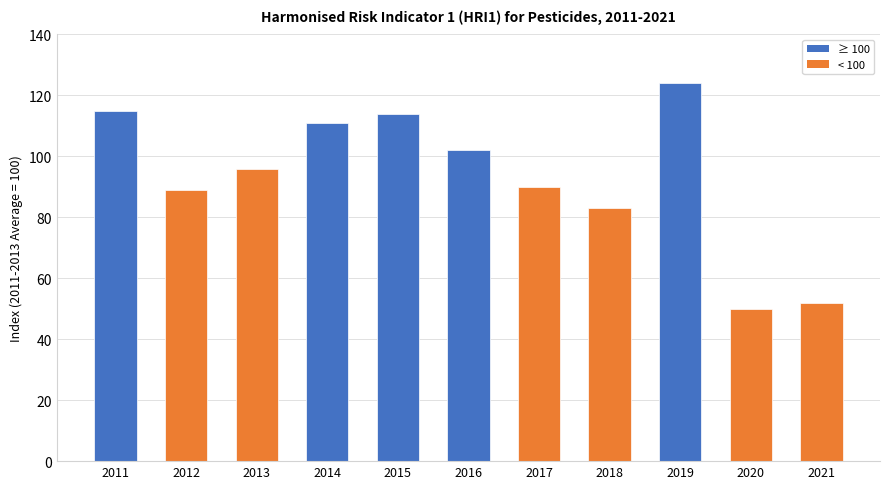

At which label does the data first exceed 96?

2011